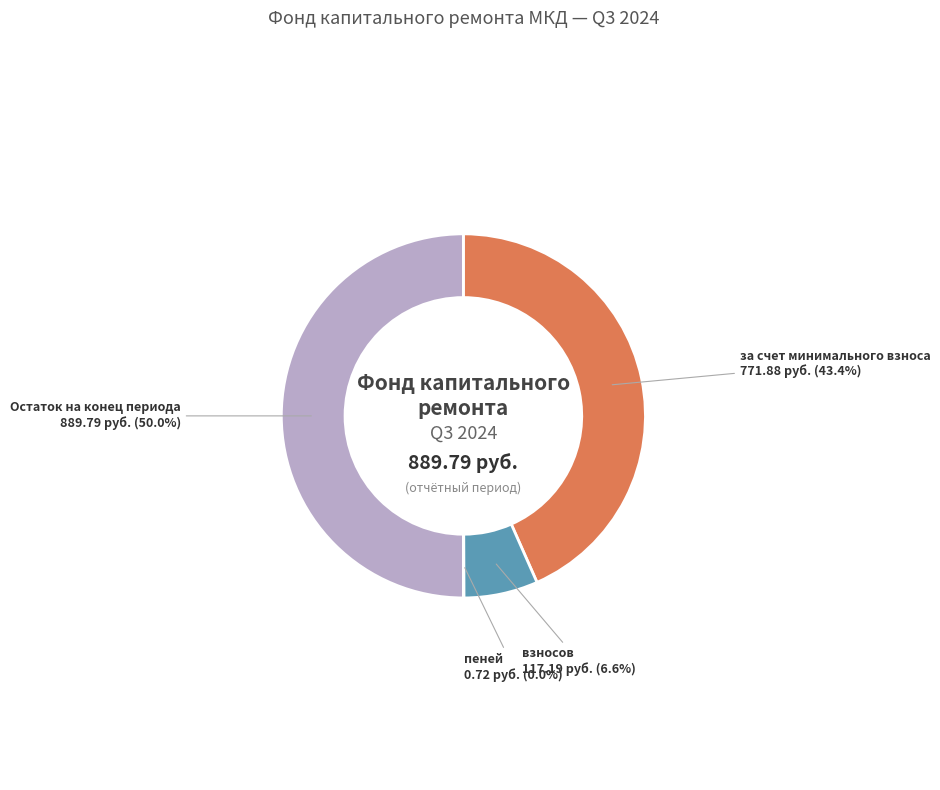

To the nearest percent, what is the difference between the largest and smallest slice percentages?

50%